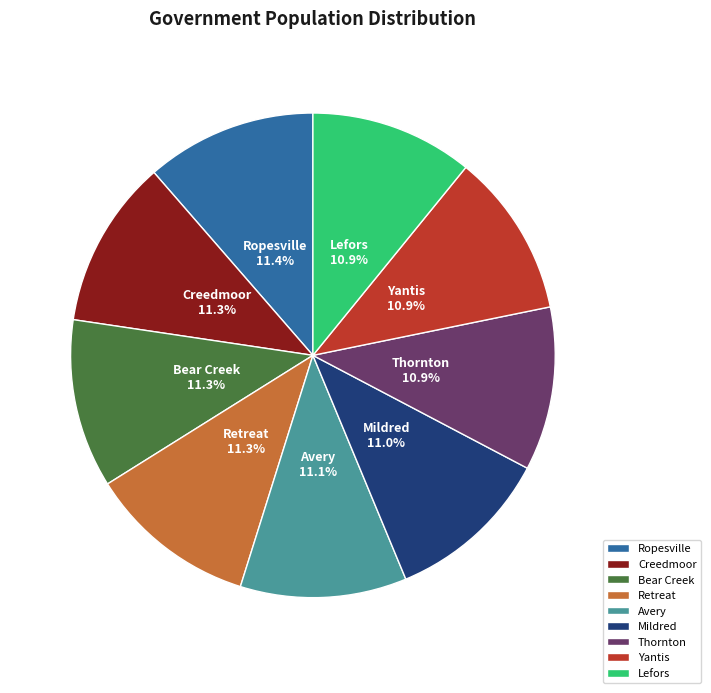

Is Thornton the majority of the pie?

No